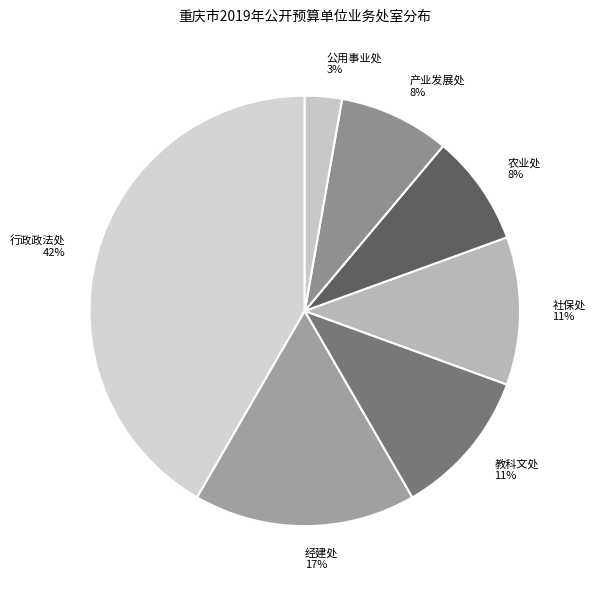

Between 经建处 and 社保处, which is larger?

经建处